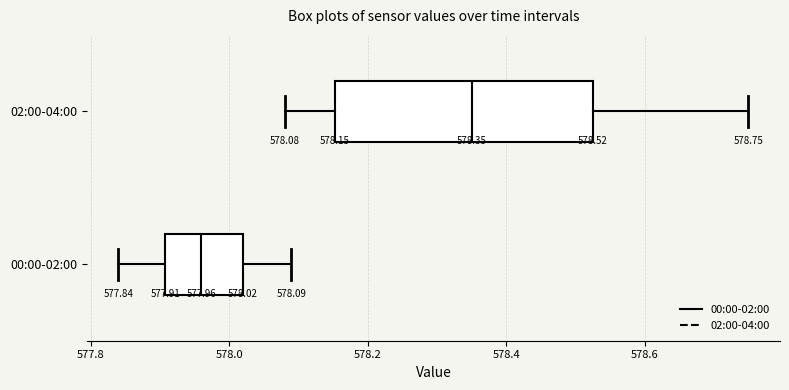

Comparing the boxes themselves (not the whiskers), which one is the widest?

02:00-04:00